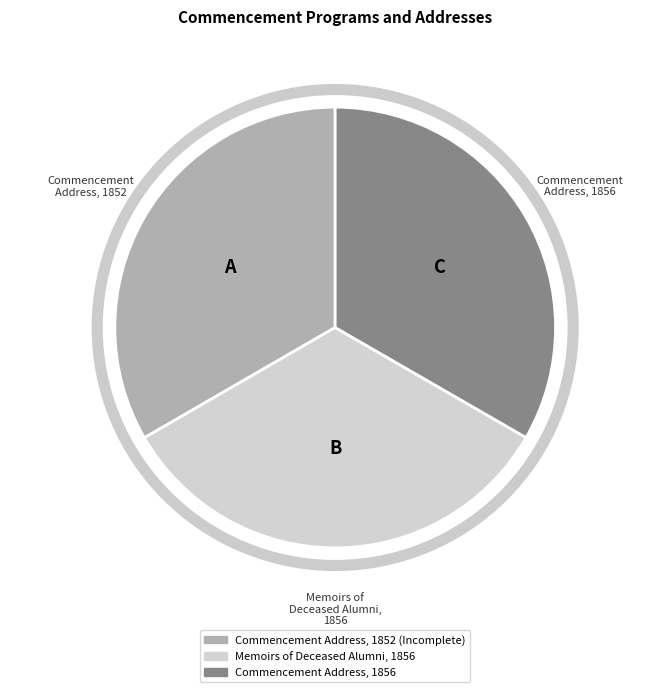

The C slice represents 40% of the pie. True or false?

False